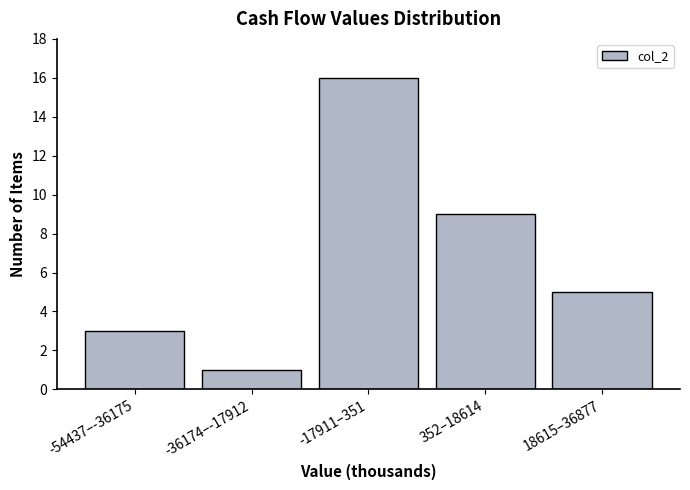

Reading right to left, extract all data points from this chart.

5	9	16	1	3